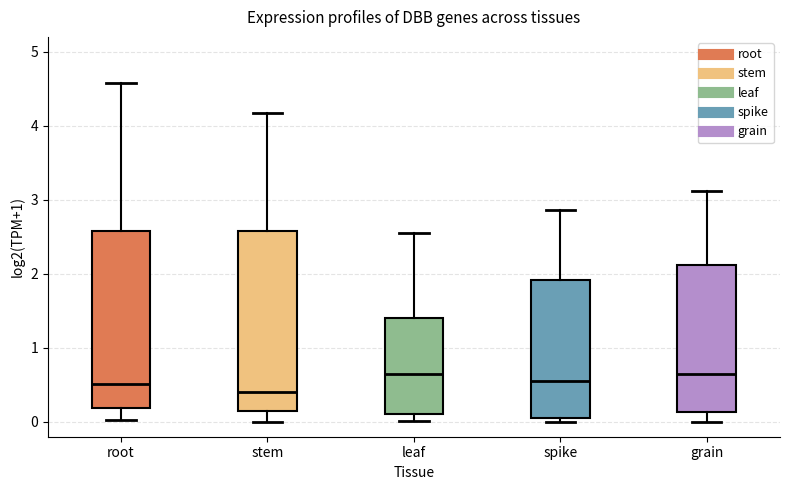

Reading left to right, transcribe this box plot: for each box, give where its median line is, the range the box spans, and where its two whiskers end, as read against the y-axis. The values are not printed on the chart, so give them approximately, as read against the axis.

root: median 0.5, box 0.2 to 2.6, whiskers 0.0 to 4.6
stem: median 0.4, box 0.1 to 2.6, whiskers 0.0 to 4.2
leaf: median 0.7, box 0.1 to 1.4, whiskers 0.0 to 2.6
spike: median 0.5, box 0.1 to 1.9, whiskers 0.0 to 2.9
grain: median 0.7, box 0.1 to 2.1, whiskers 0.0 to 3.1